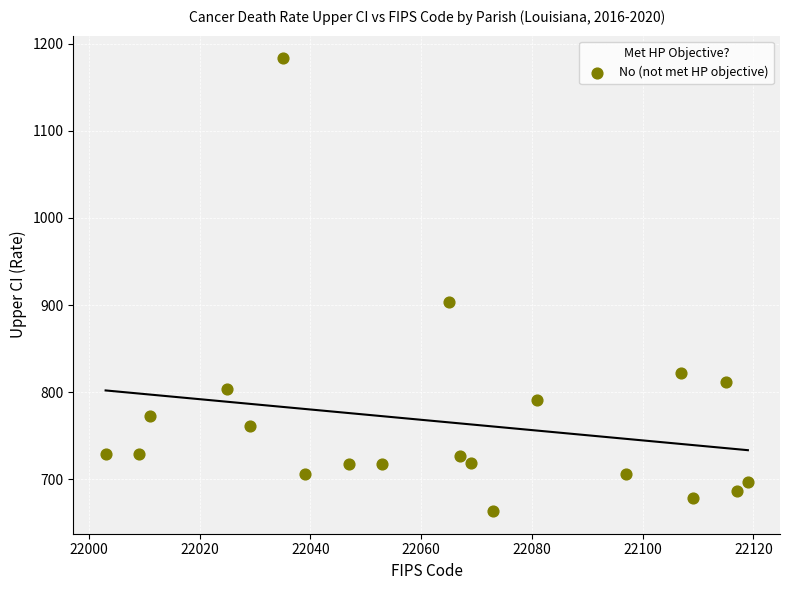

What is the range of X values (max minus min)?

116.0